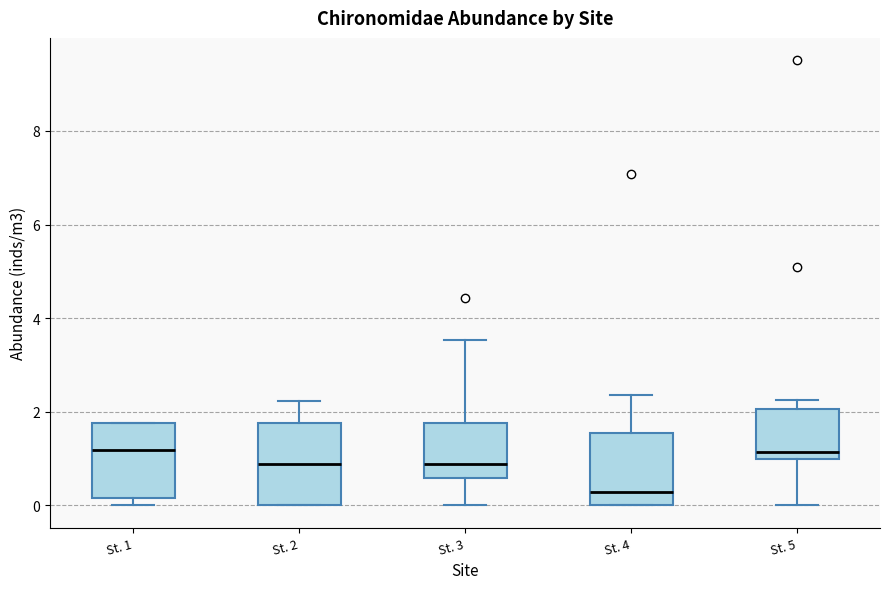

Which box has the lowest median line?

St. 4